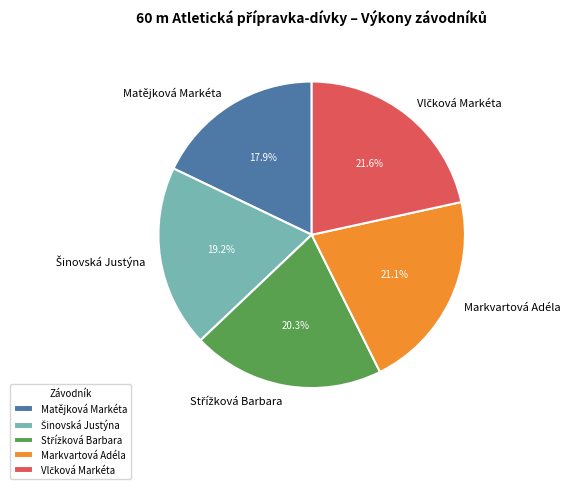

Count the number of slices in the pie.

5